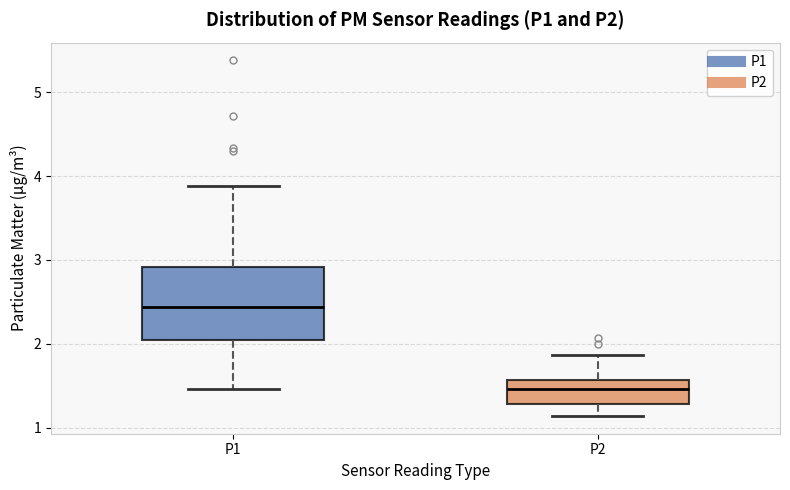

Reading left to right, read every box against the y-axis: the position of its median line, the range the box covers, and the ends of its whiskers. The values are not printed on the chart, so give them approximately, as read against the axis.

P1: median 2.4, box 2.0 to 2.9, whiskers 1.5 to 3.9
P2: median 1.5, box 1.3 to 1.6, whiskers 1.1 to 1.9